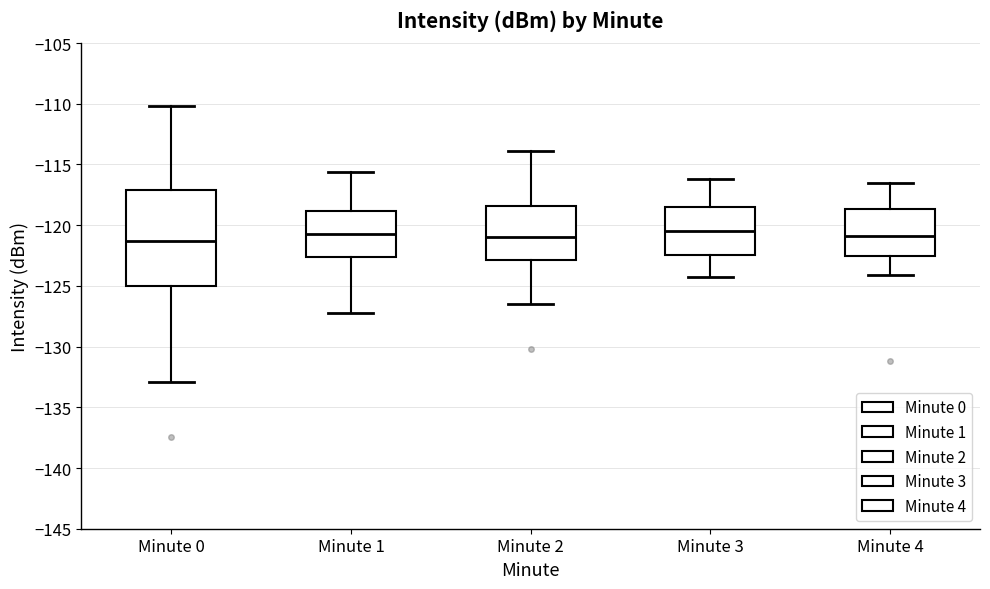

Reading left to right, read every box against the y-axis: the position of its median line, the range the box covers, and the ends of its whiskers. The values are not printed on the chart, so give them approximately, as read against the axis.

Minute 0: median -121.5, box -125.0 to -117.0, whiskers -133.0 to -110.0
Minute 1: median -120.5, box -122.5 to -119.0, whiskers -127.0 to -115.5
Minute 2: median -121.0, box -123.0 to -118.5, whiskers -126.5 to -114.0
Minute 3: median -120.5, box -122.5 to -118.5, whiskers -124.5 to -116.0
Minute 4: median -121.0, box -122.5 to -118.5, whiskers -124.0 to -116.5